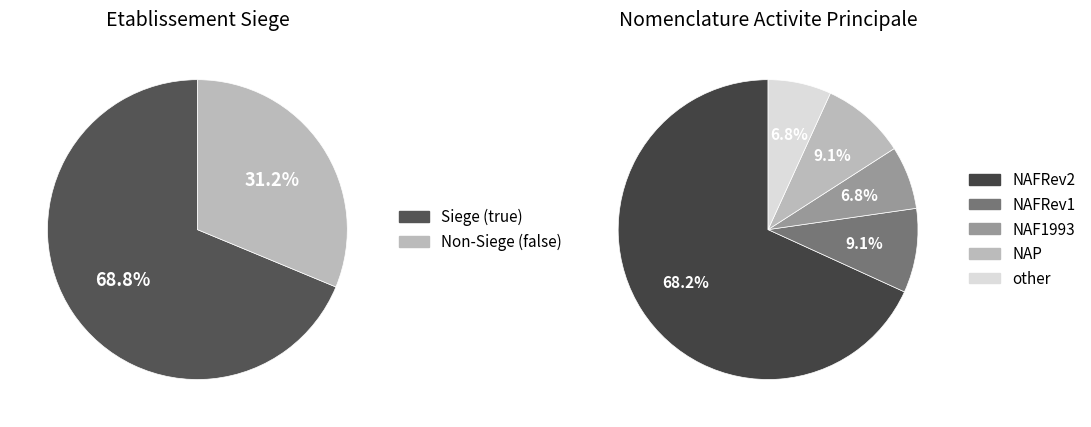

Which has a higher value, false or true?

true